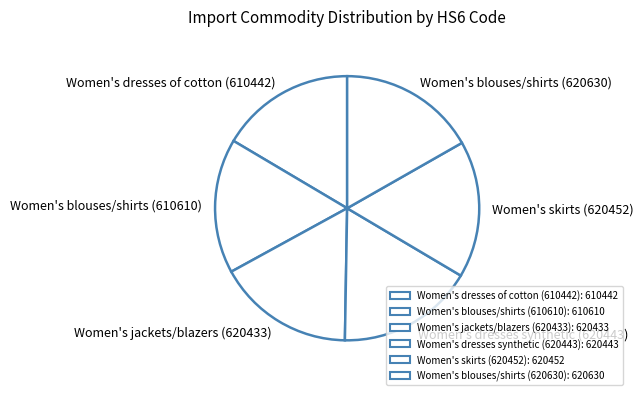

Is there any slice that represents more than half of the pie?

No